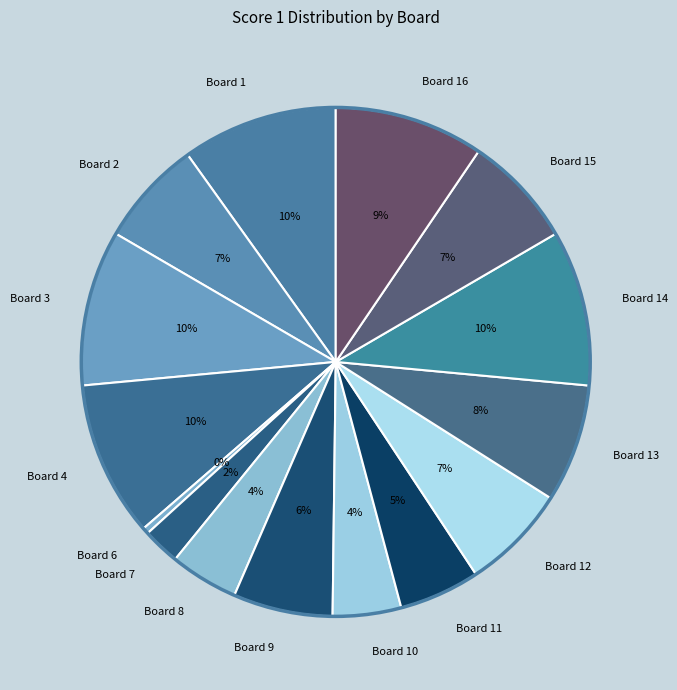

Between Board 16 and Board 6, which is larger?

Board 16